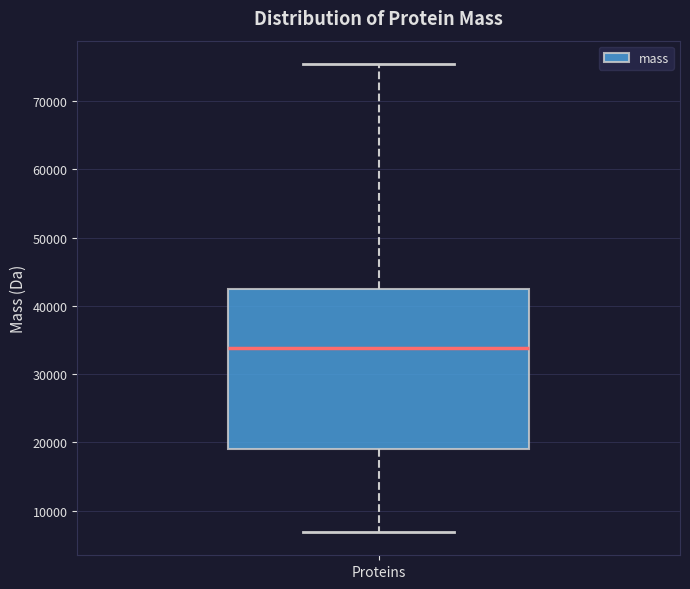

Read this box plot against the y-axis: the position of the median line, the range covered by the box, and the ends of both whiskers. The values are not printed on the chart, so give them approximately, as read against the axis.

median 34000, box 19000 to 43000, whiskers 7000 to 75000